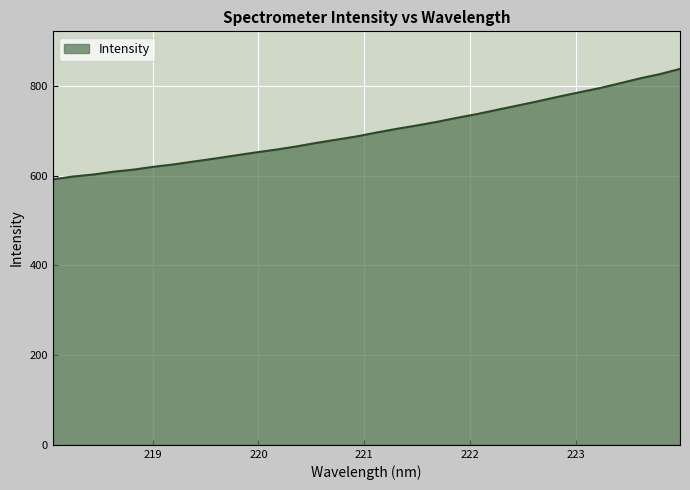

How many lines are shown in the chart?

1